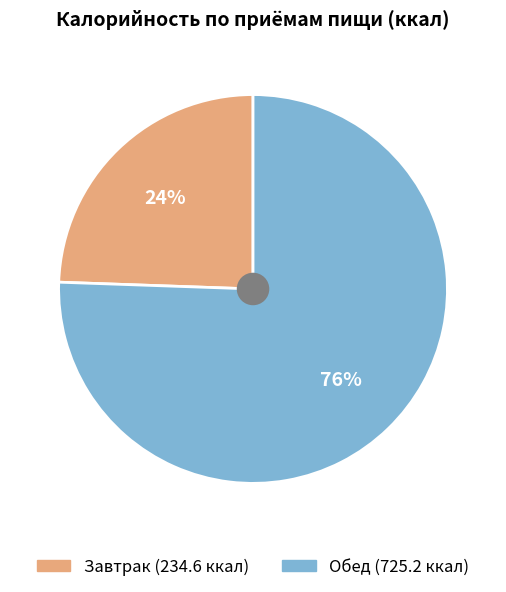

To the nearest percent, what is the combined percentage of Обед and Завтрак?

100%